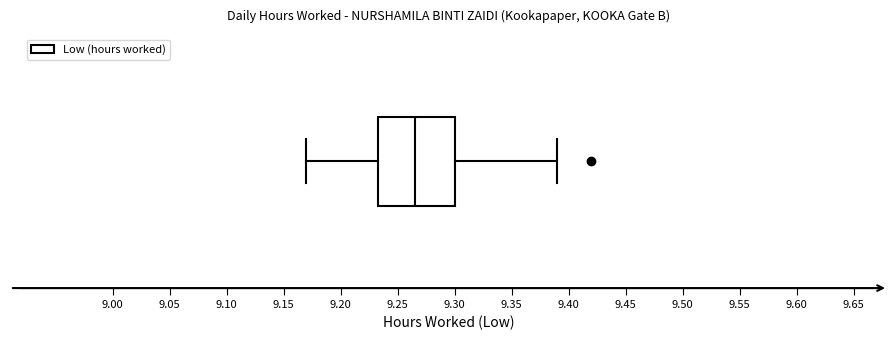

Where does the left whisker of the box end on the x-axis? The values are not printed on the chart, so give them approximately, as read against the axis.

9.170